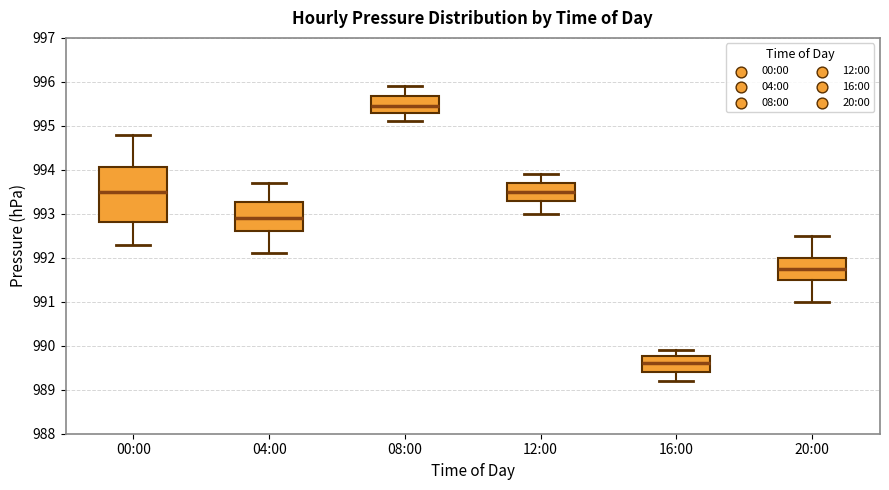

Reading left to right, read every box against the y-axis: the position of its median line, the range the box covers, and the ends of its whiskers. The values are not printed on the chart, so give them approximately, as read against the axis.

00:00: median 993.5, box 992.8 to 994.1, whiskers 992.3 to 994.8
04:00: median 992.9, box 992.6 to 993.3, whiskers 992.1 to 993.7
08:00: median 995.5, box 995.3 to 995.7, whiskers 995.1 to 995.9
12:00: median 993.5, box 993.3 to 993.7, whiskers 993.0 to 993.9
16:00: median 989.6, box 989.4 to 989.8, whiskers 989.2 to 989.9
20:00: median 991.8, box 991.5 to 992.0, whiskers 991.0 to 992.5